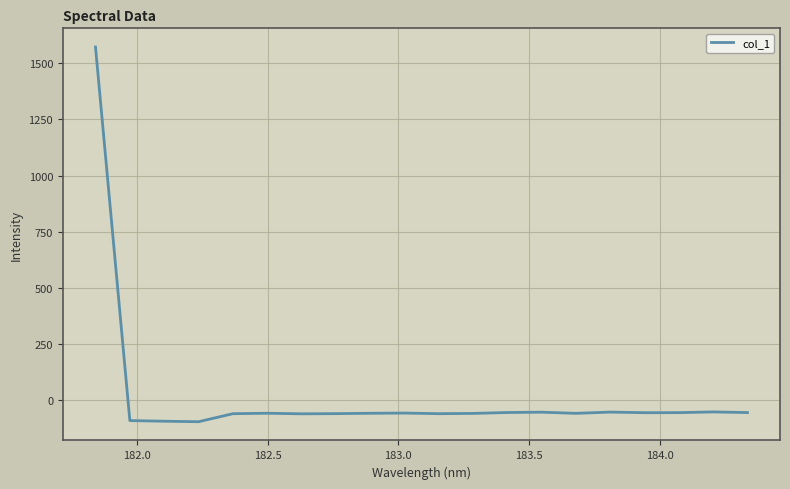

What is the difference between the maximum and minimum values?

1668.9